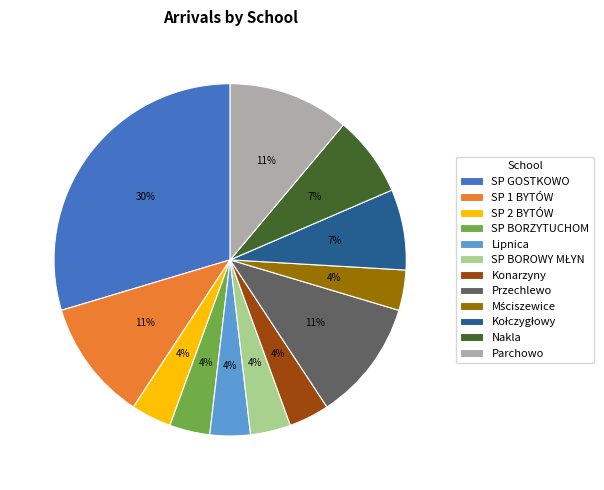

What percentage is the Przechlewo slice, to the nearest percent?

11%